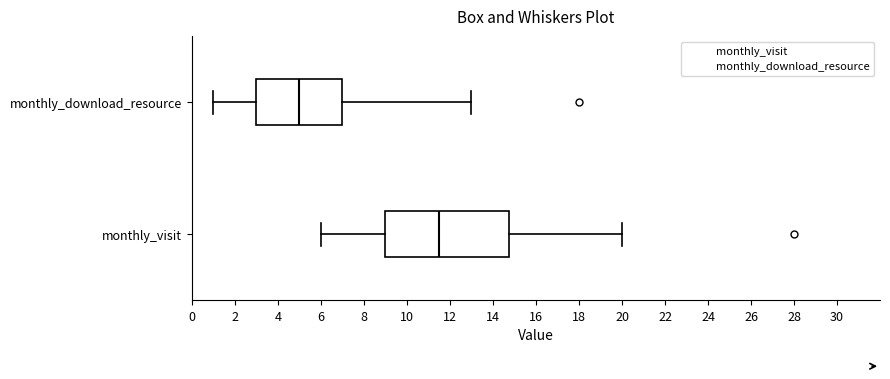

Reading bottom to top, transcribe this box plot: for each box, give where its median line is, the range the box spans, and where its two whiskers end, as read against the x-axis. The values are not printed on the chart, so give them approximately, as read against the axis.

monthly_visit: median 11.6, box 9.0 to 14.8, whiskers 6.0 to 20.0
monthly_download_resource: median 5.0, box 3.0 to 7.0, whiskers 1.0 to 13.0